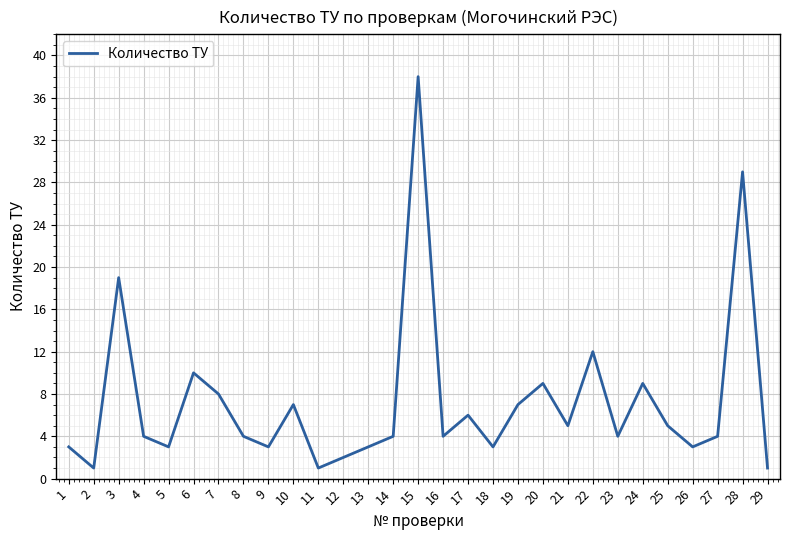

Between 3 and 29, which is larger?

3